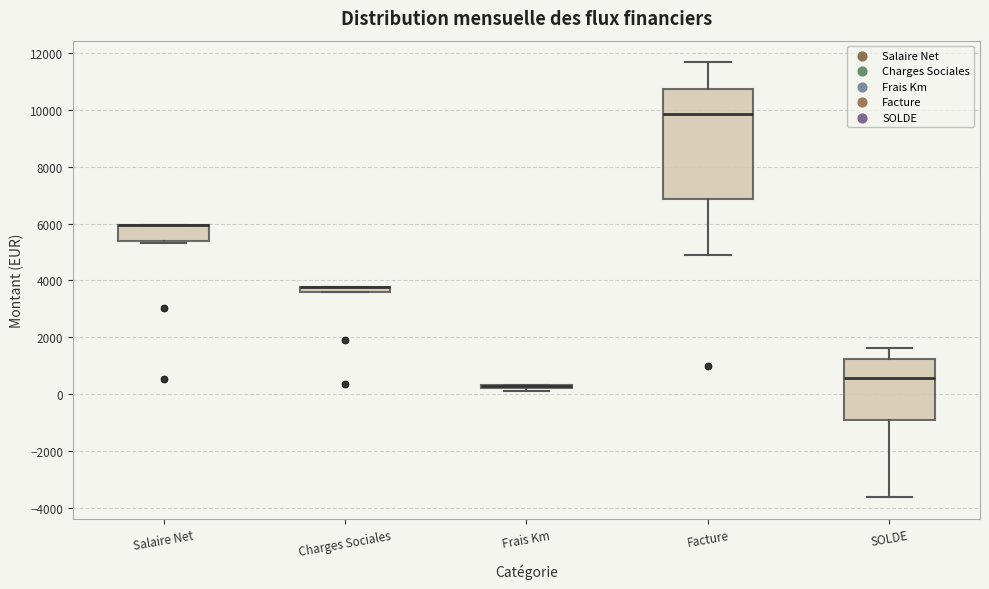

Comparing the boxes themselves (not the whiskers), which one is the tallest?

Facture